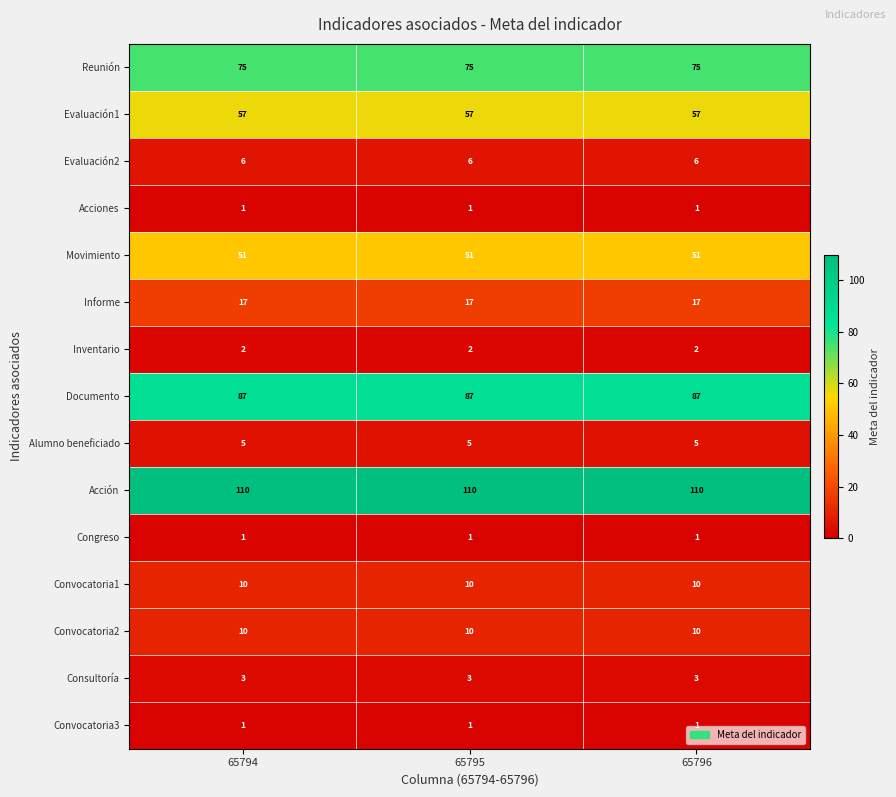

What is the difference between the highest and lowest values at 65795?

109